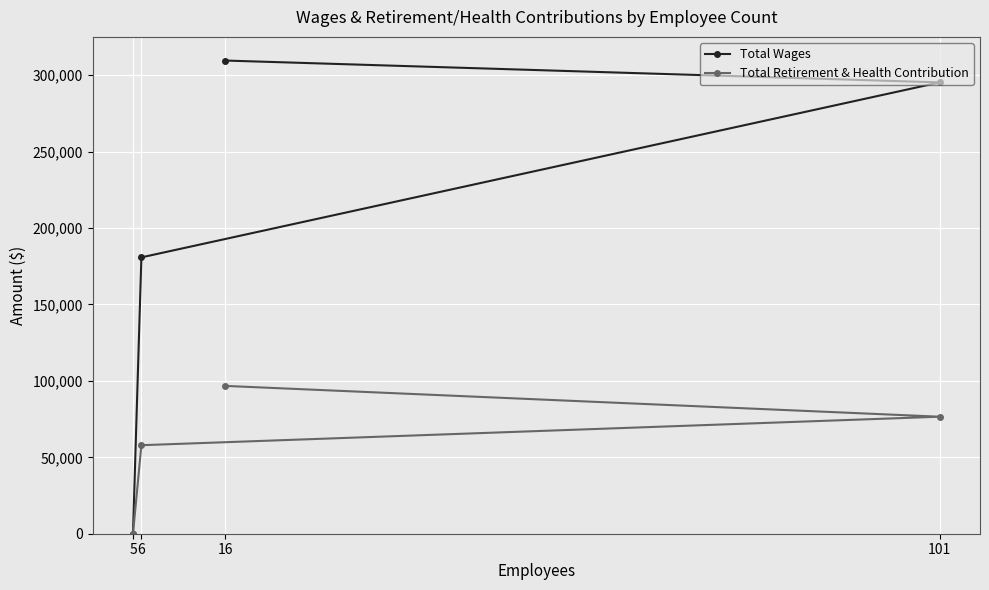

What is the sum of all Total Retirement & Health Contribution values?

231177